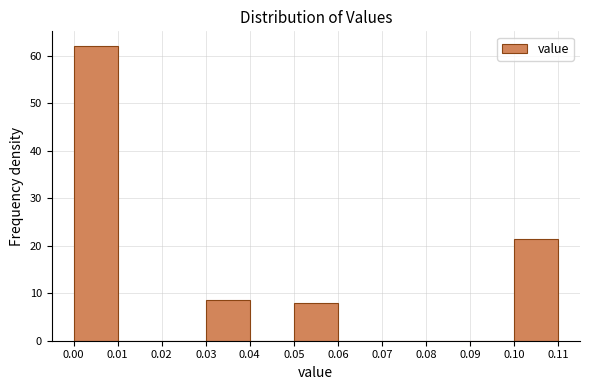

Reading left to right, list every bar in this chart as the range it spans on the x-axis followed by its height. The values are not printed on the chart, so give them approximately, as read against the axis.

0.00 to 0.01: 62
0.01 to 0.02: 0
0.02 to 0.03: 0
0.03 to 0.04: 9
0.04 to 0.05: 0
0.05 to 0.06: 8
0.06 to 0.07: 0
0.07 to 0.08: 0
0.08 to 0.09: 0
0.09 to 0.10: 0
0.10 to 0.11: 21